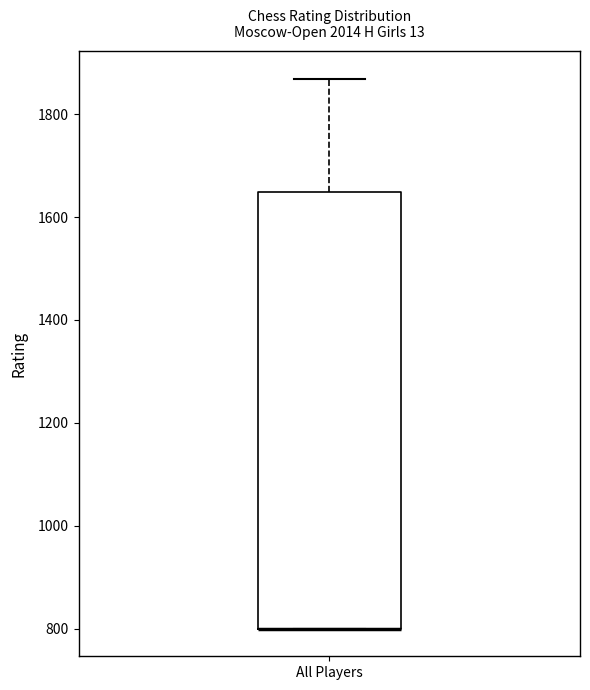

Where does the upper whisker of the box for All Players end on the y-axis? The values are not printed on the chart, so give them approximately, as read against the axis.

1860